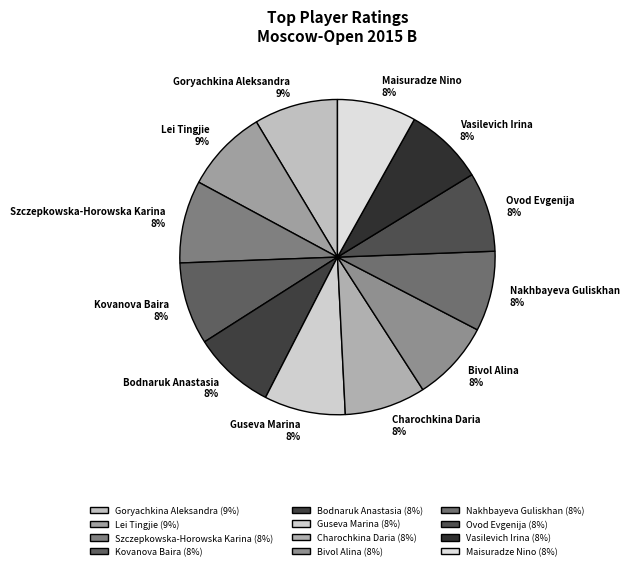

Is it true that Charochkina Daria is 8% of the pie?

True